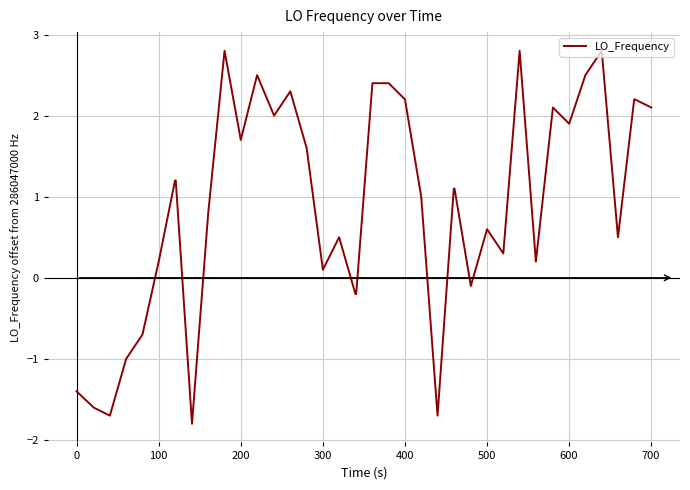

Does the chart display data point markers on the line(s)?

No